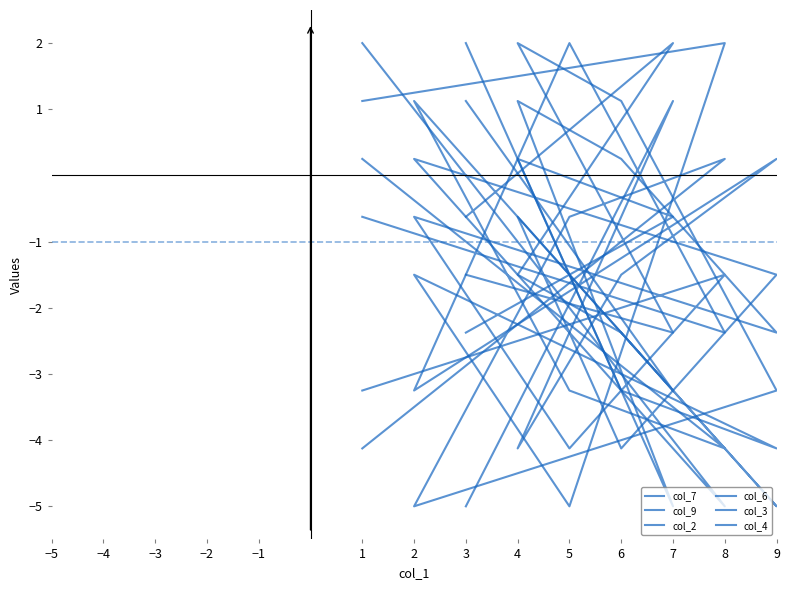

Which series changed the most between 2 and 6?

col_4